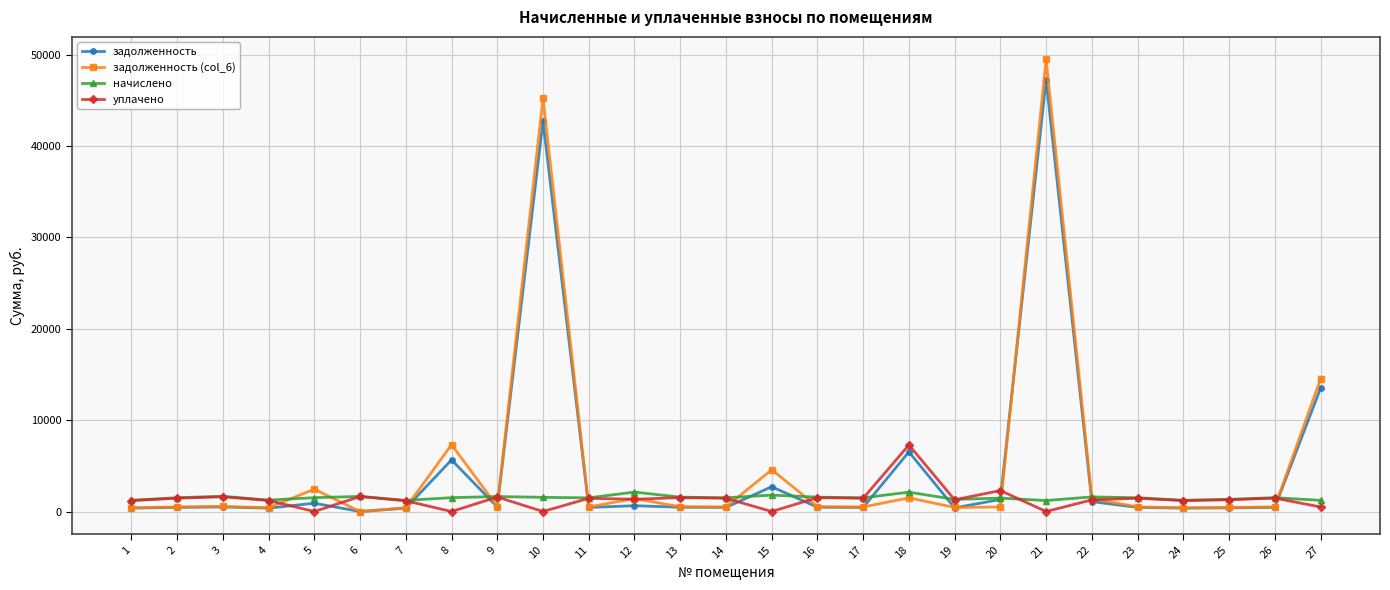

Which series has the largest range (max minus min)?

задолженность (col_6)